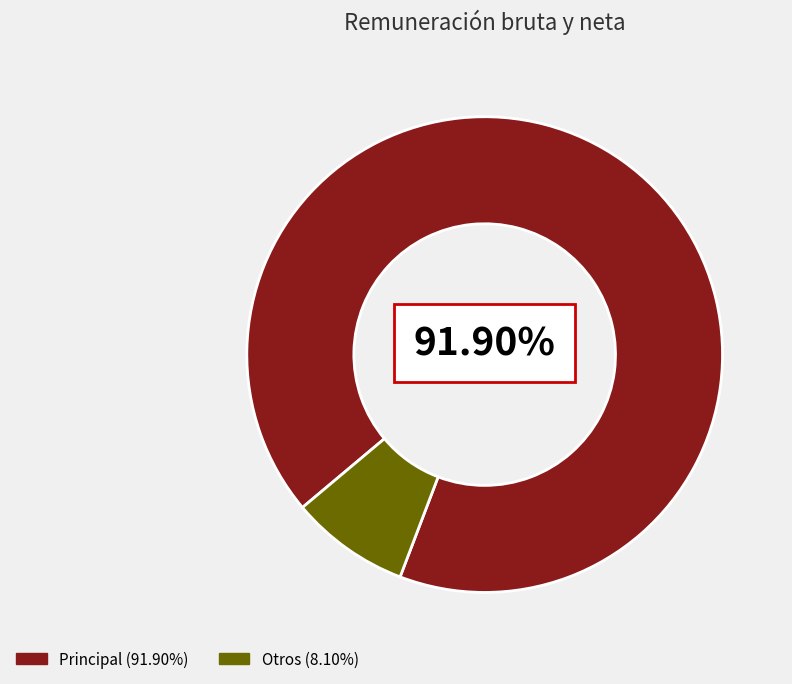

Is there a majority slice in this chart?

Yes